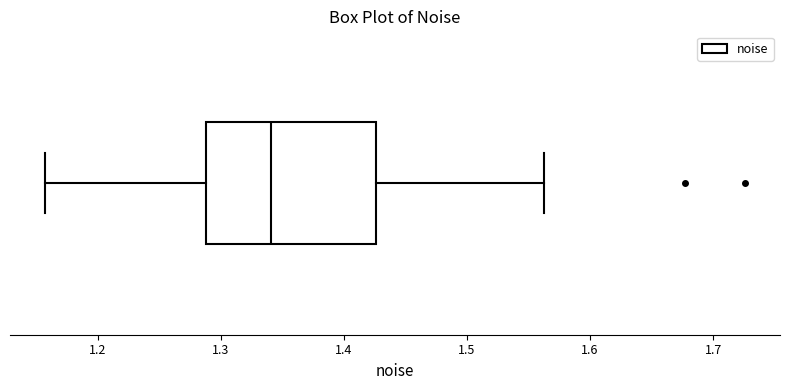

Read this box plot against the x-axis: the position of the median line, the range covered by the box, and the ends of both whiskers. The values are not printed on the chart, so give them approximately, as read against the axis.

median 1.34, box 1.29 to 1.43, whiskers 1.16 to 1.56